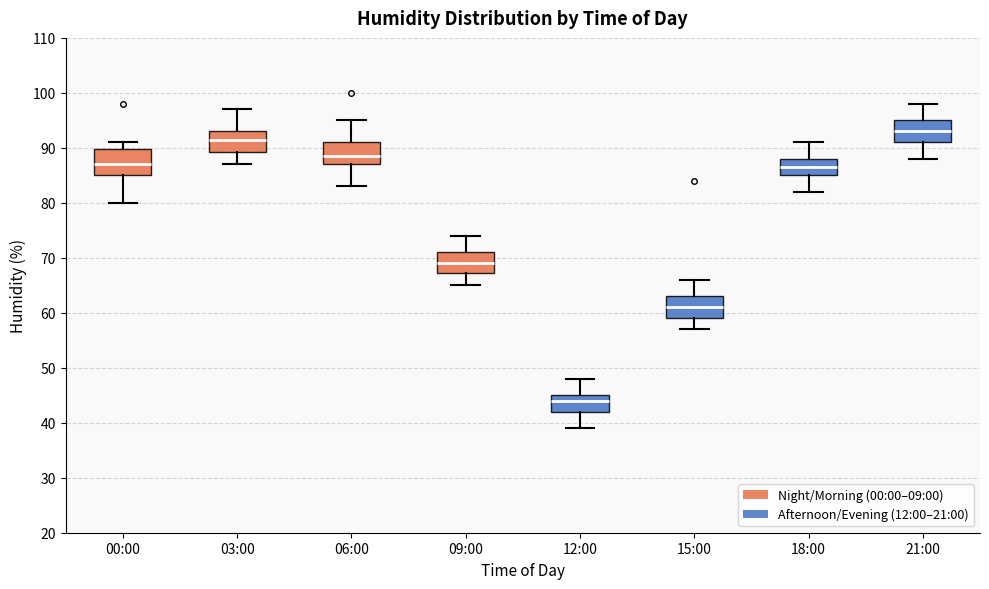

Where does the lower whisker of the box for 12:00 end on the y-axis? The values are not printed on the chart, so give them approximately, as read against the axis.

39